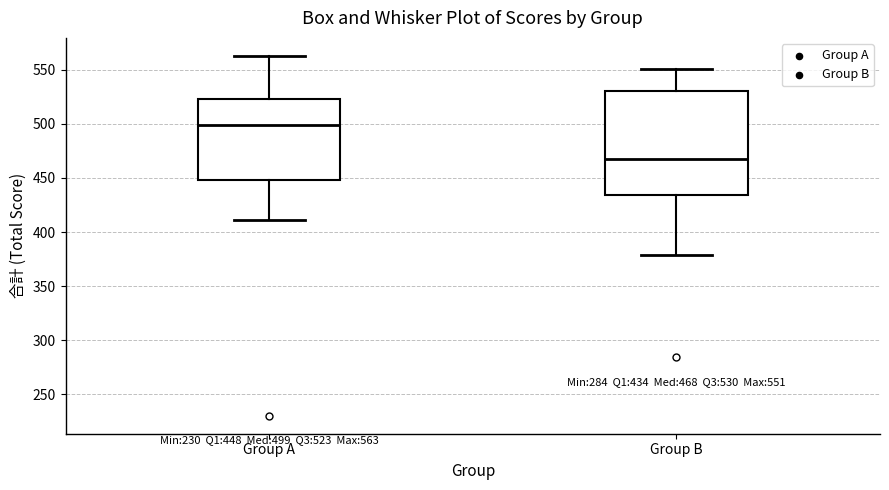

Comparing the boxes themselves (not the whiskers), which one is the tallest?

Group B